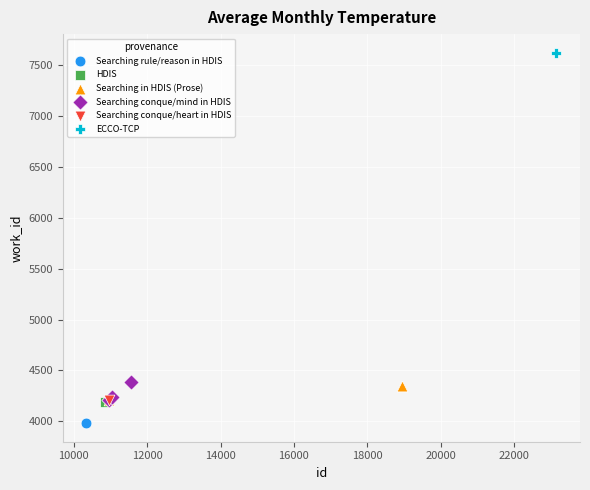

Which series reaches the maximum Y coordinate?

ECCO-TCP